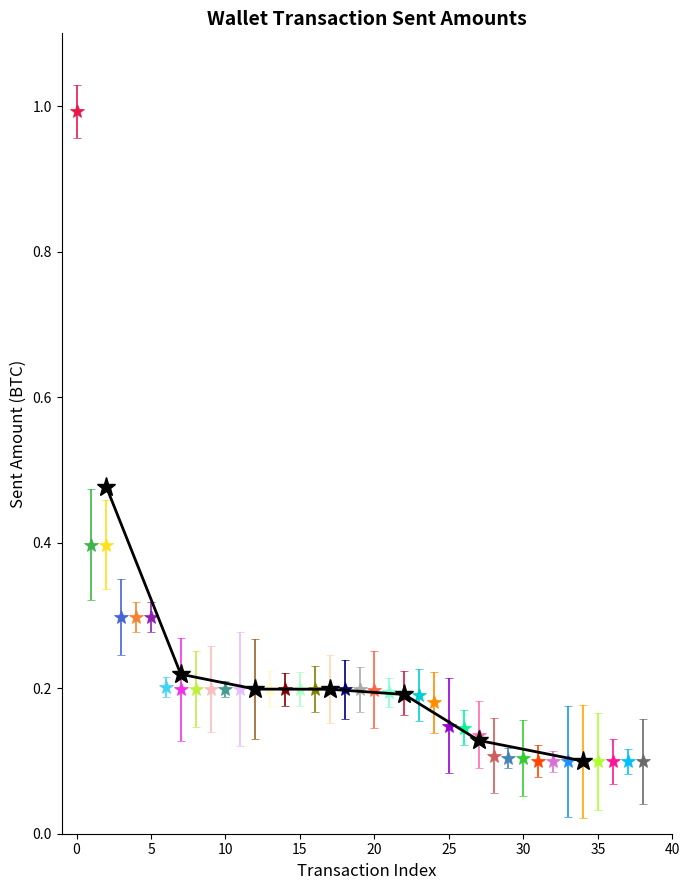

True or false: the data has more than 2 interior local peaks.

False